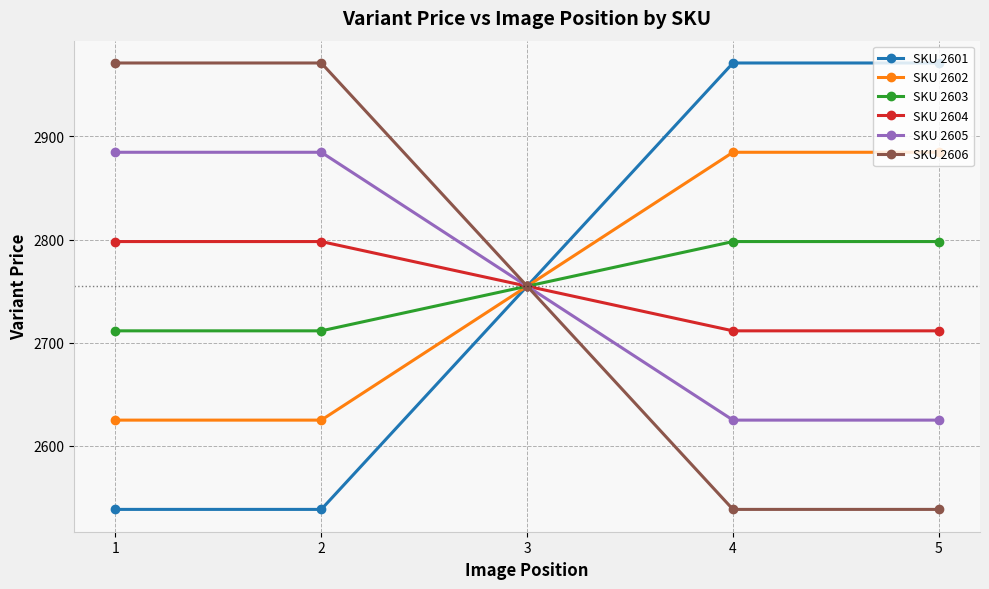

Is it true that SKU 2602 equals 3844.3 at 4?

False